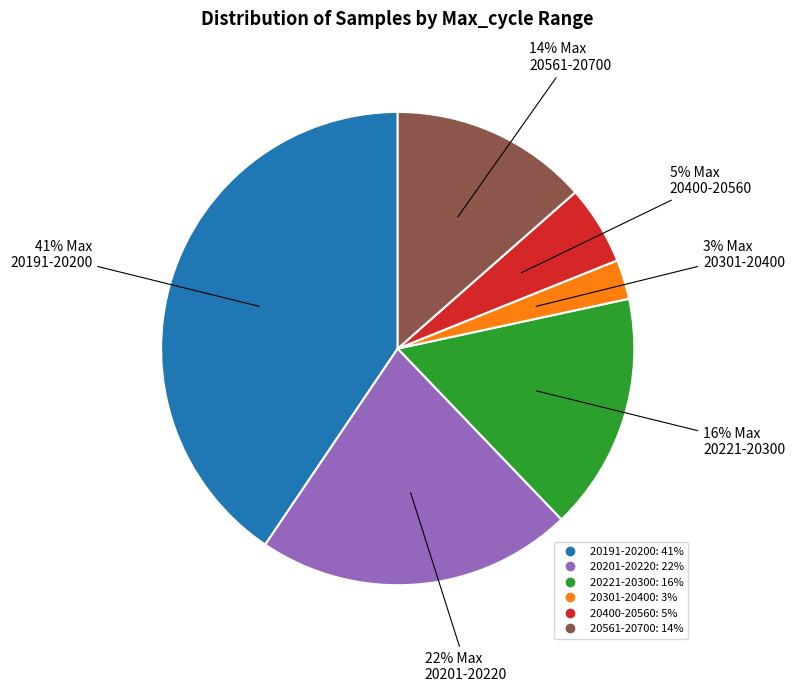

Is there a majority slice in this chart?

No